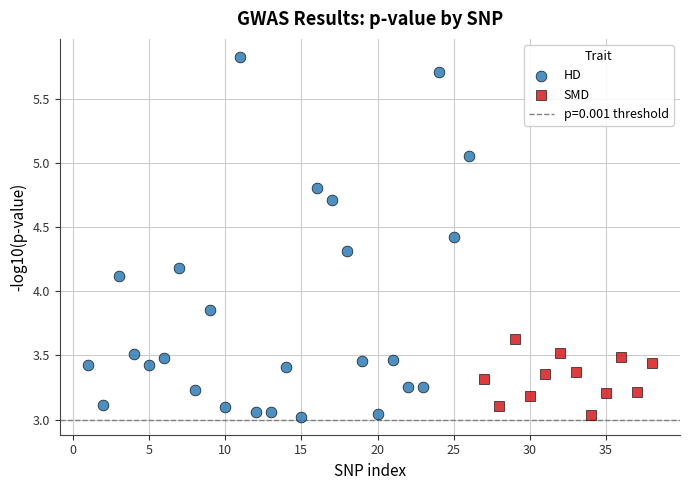

Which series has the widest spread of Y values?

HD